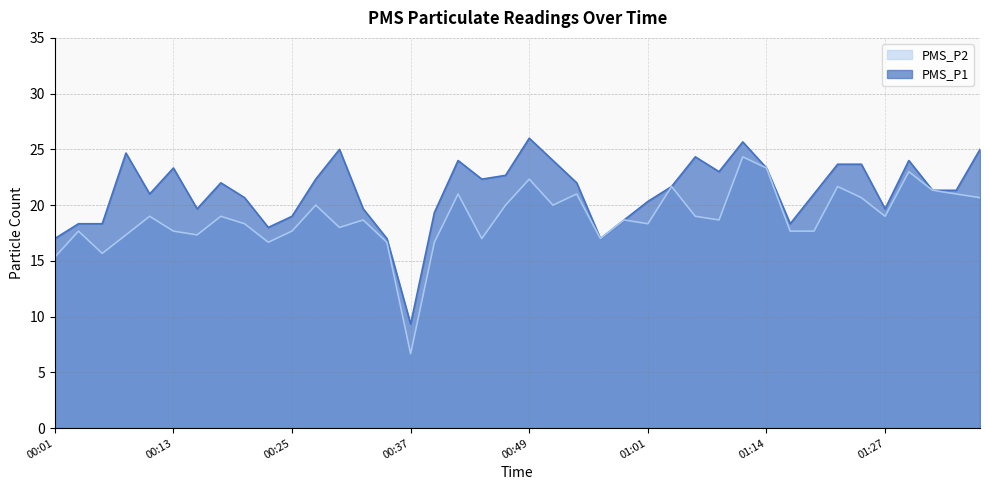

At which label is PMS_P1 closest to 17?

00:01